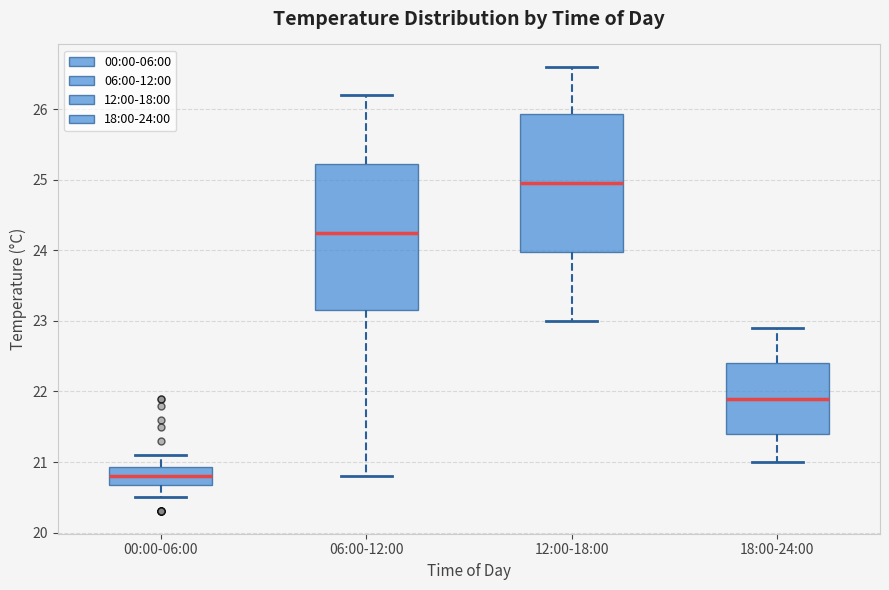

Comparing the boxes themselves (not the whiskers), which one is the tallest?

06:00-12:00